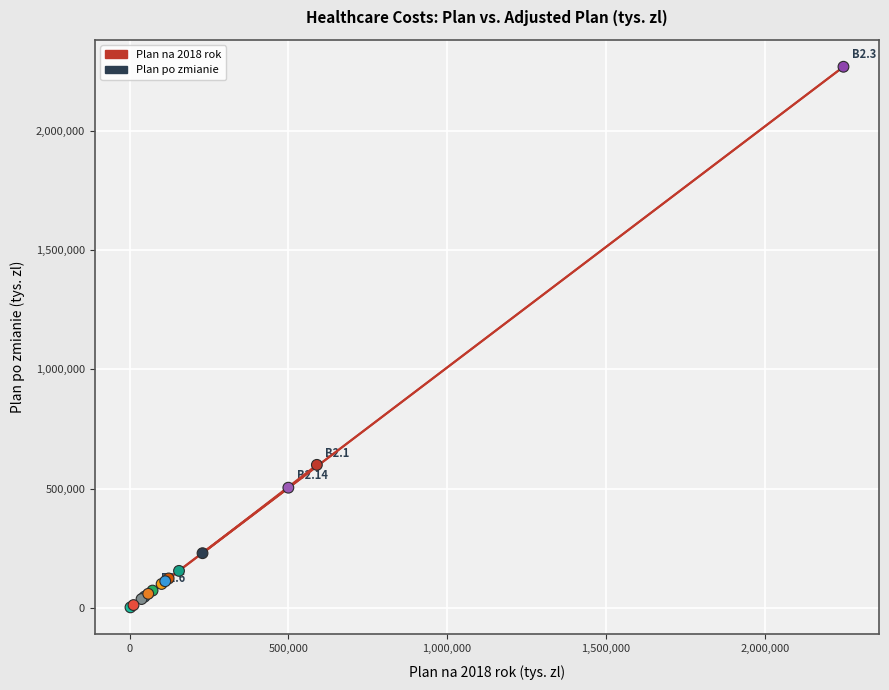

What Y value in the scatter plot is closest to 1135220?

599824